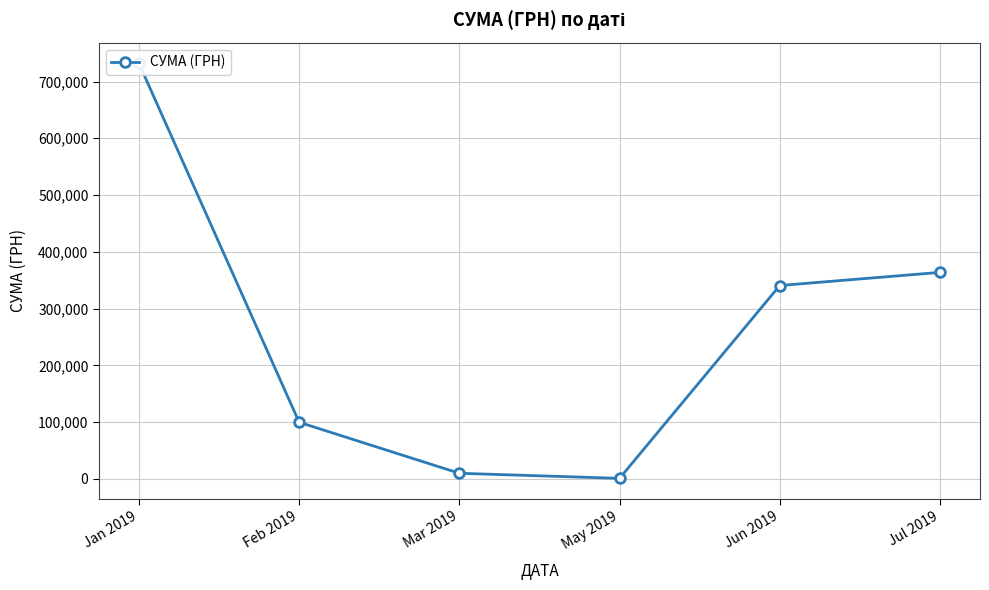

Reading left to right, extract all data points from this chart.

Jan 2019=731980.0	Feb 2019=99619.1	Mar 2019=9761.8	May 2019=840.0	Jun 2019=340568.6	Jul 2019=363712.7